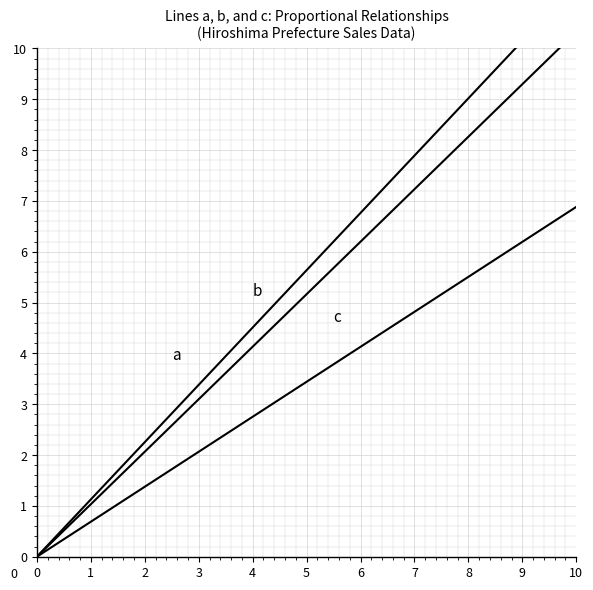

What is the value of the b point at the 5th from the left?

4.1